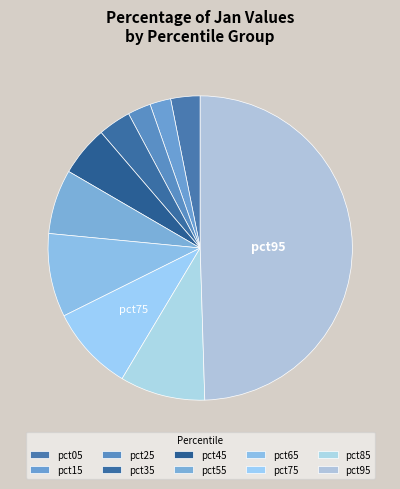

Is there a majority slice in this chart?

No